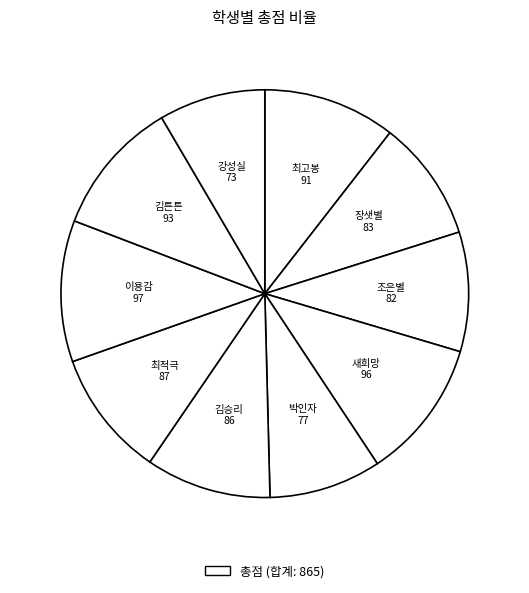

Rank the categories by value from lowest to highest.

강성실, 박인자, 조은별, 장샛별, 김승리, 최적극, 최고봉, 김튼튼, 새희망, 이용감